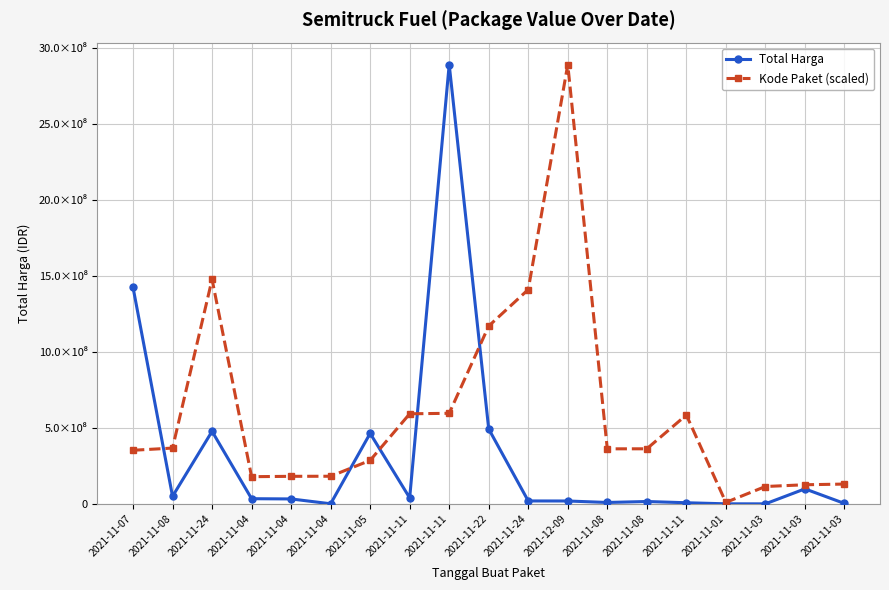

True or false: Kode Paket (scaled) has more than 1 points higher than both neighbors.

True